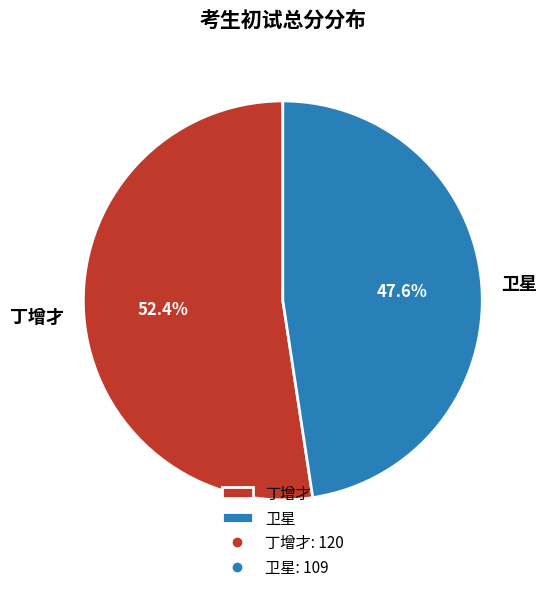

To the nearest percent, what is the average slice percentage?

50%